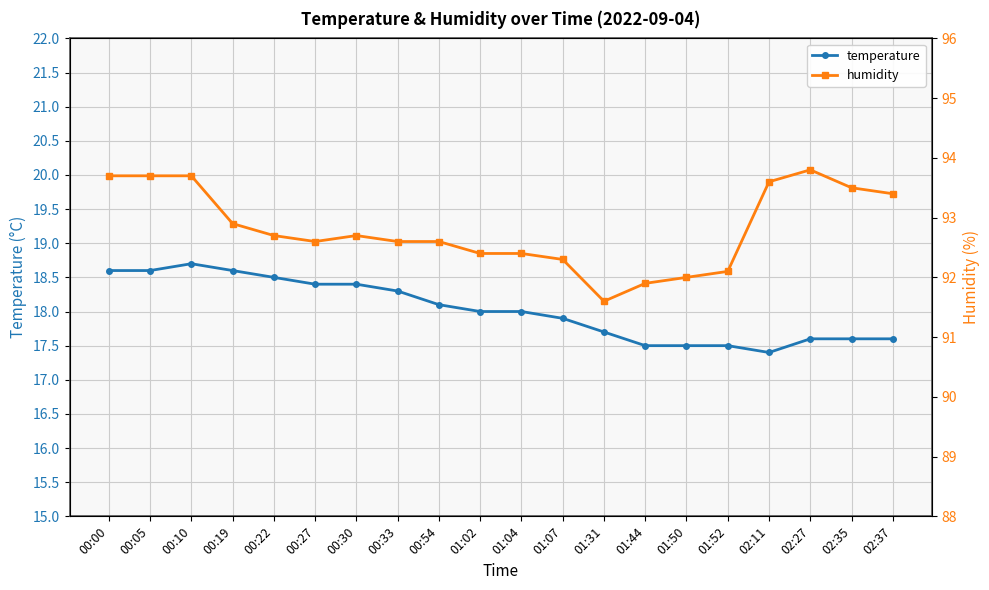

What is the sum of the humidity values at 02:27 and 02:35?

187.3